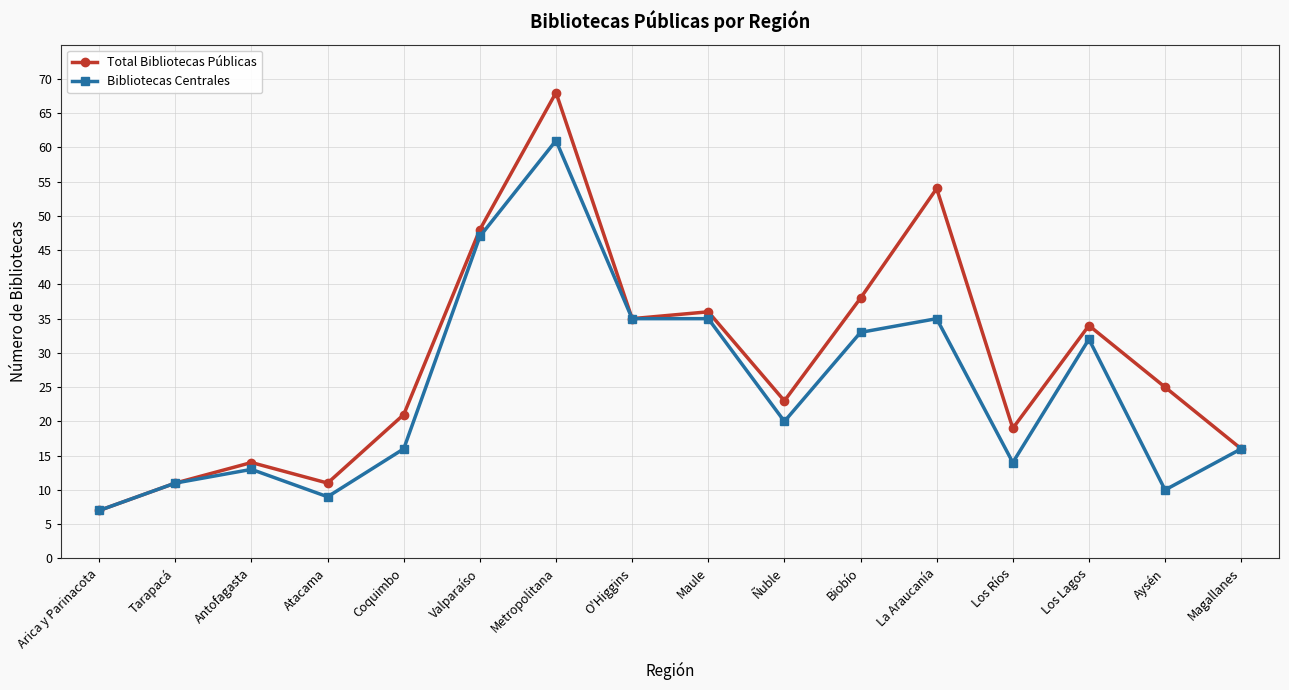

Which series has the largest range (max minus min)?

Total Bibliotecas Públicas